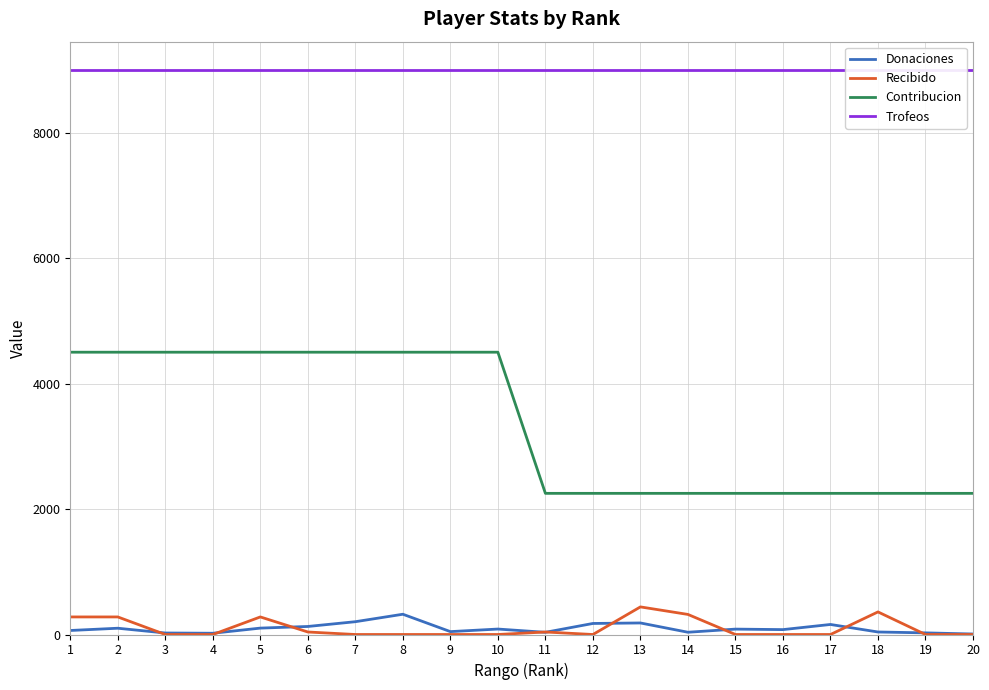

True or false: Recibido has more than 1 points higher than both neighbors.

True